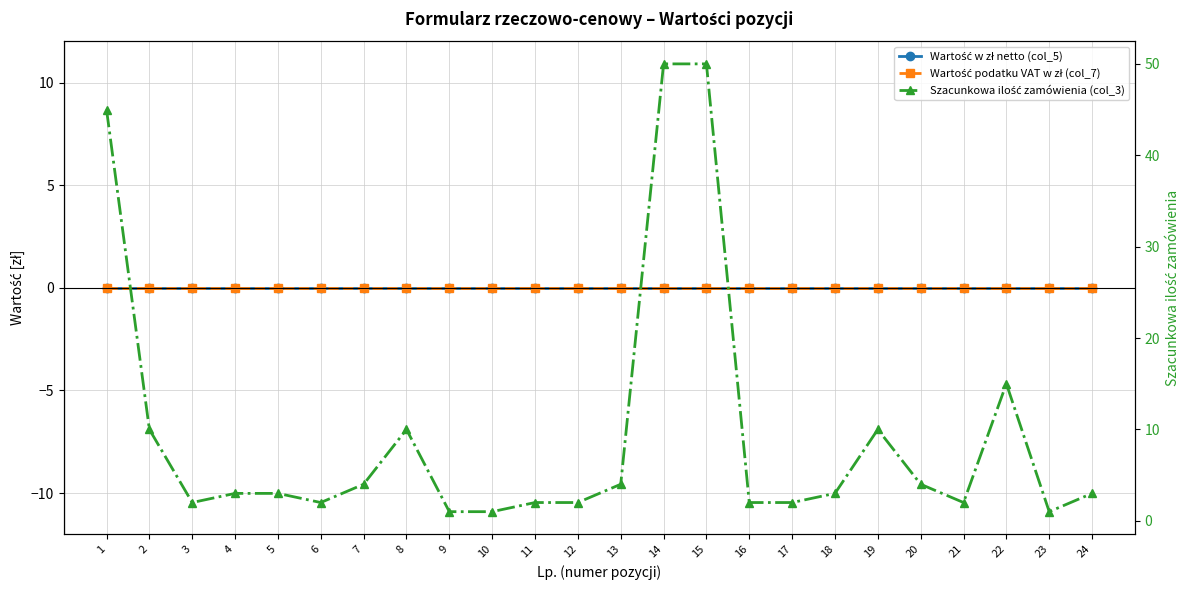

What is the greatest value displayed?

50